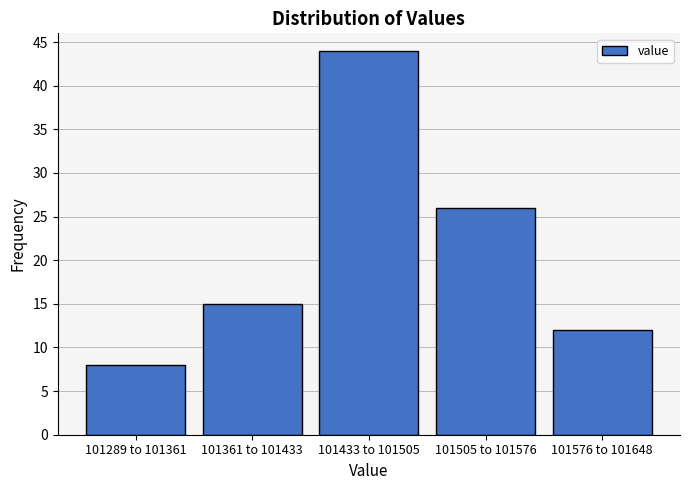

Reading right to left, transcribe all the data shown in this chart.

12	26	44	15	8